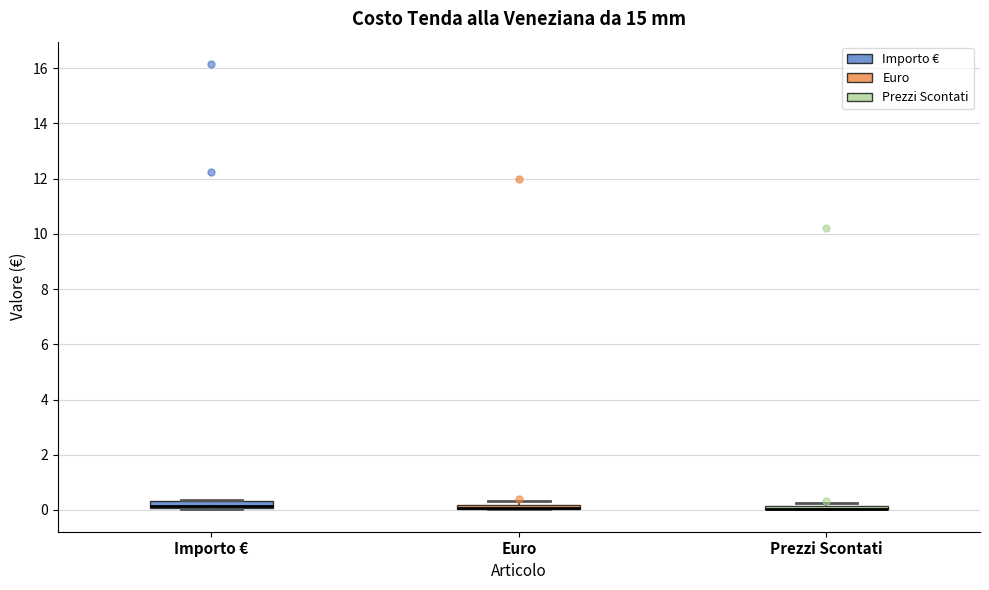

Where is the upper edge of the box for Euro on the y-axis? The values are not printed on the chart, so give them approximately, as read against the axis.

0.2